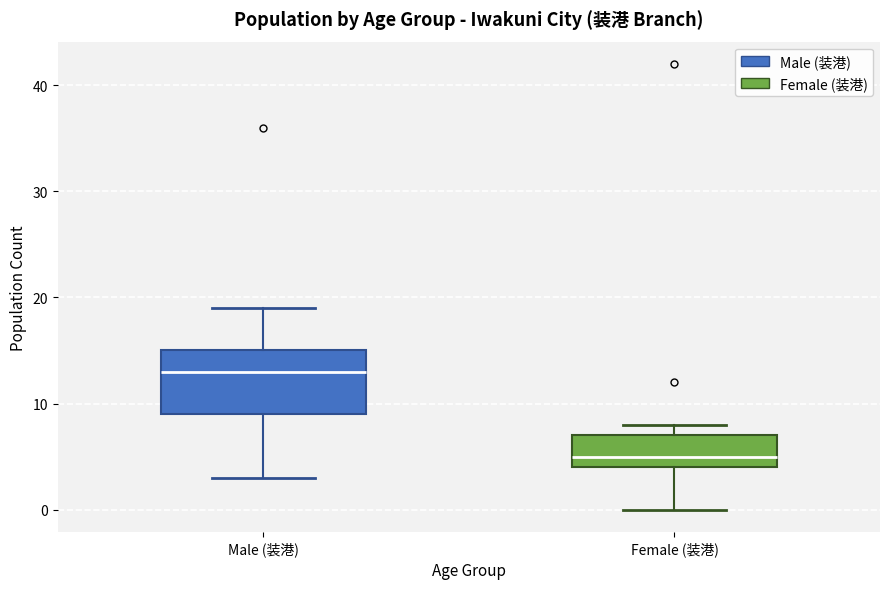

Which box's median line is the lowest?

Female (装港)